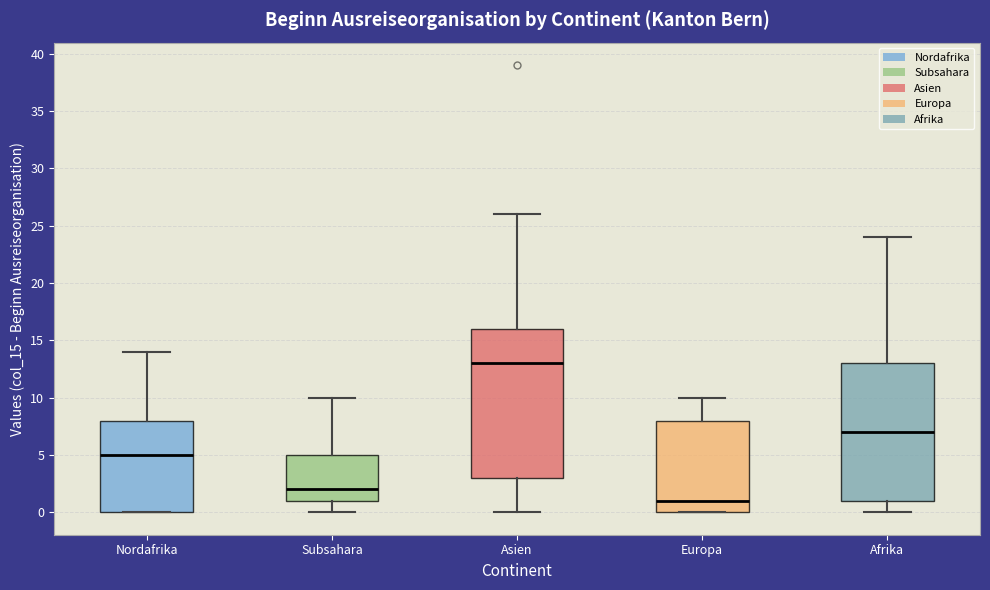

Reading left to right, transcribe this box plot: for each box, give where its median line is, the range the box spans, and where its two whiskers end, as read against the y-axis. The values are not printed on the chart, so give them approximately, as read against the axis.

Nordafrika: median 5, box 0 to 8, whiskers 0 to 14
Subsahara: median 2, box 1 to 5, whiskers 0 to 10
Asien: median 13, box 3 to 16, whiskers 0 to 26
Europa: median 1, box 0 to 8, whiskers 0 to 10
Afrika: median 7, box 1 to 13, whiskers 0 to 24